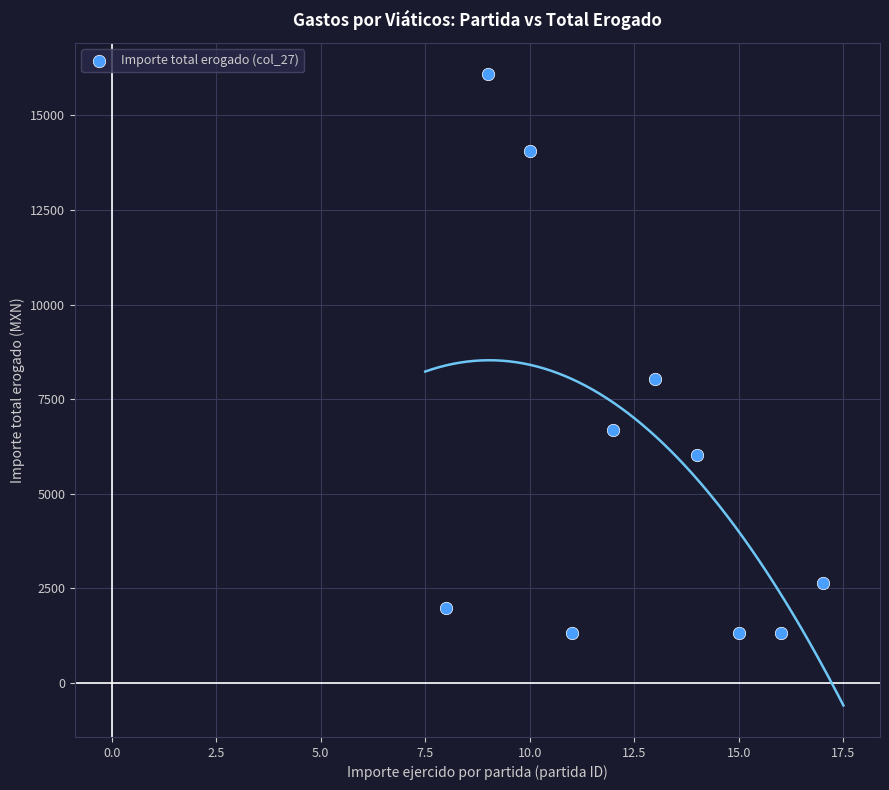

What Y value in the scatter plot is closest to 8707?

8024.8